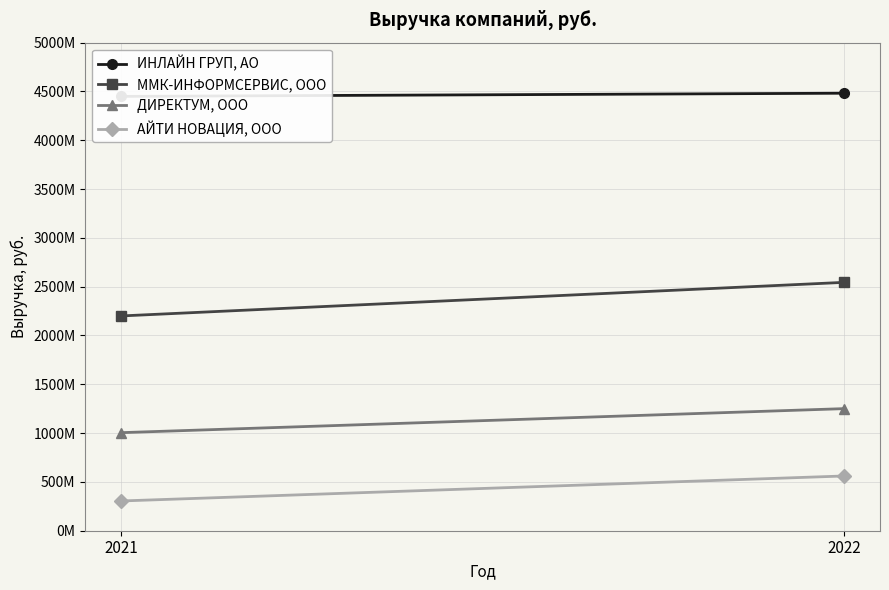

How many data points in ДИРЕКТУМ, ООО are less than 1250712000?

1